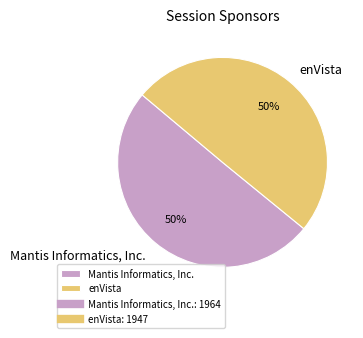

How many segments does this pie chart have?

2